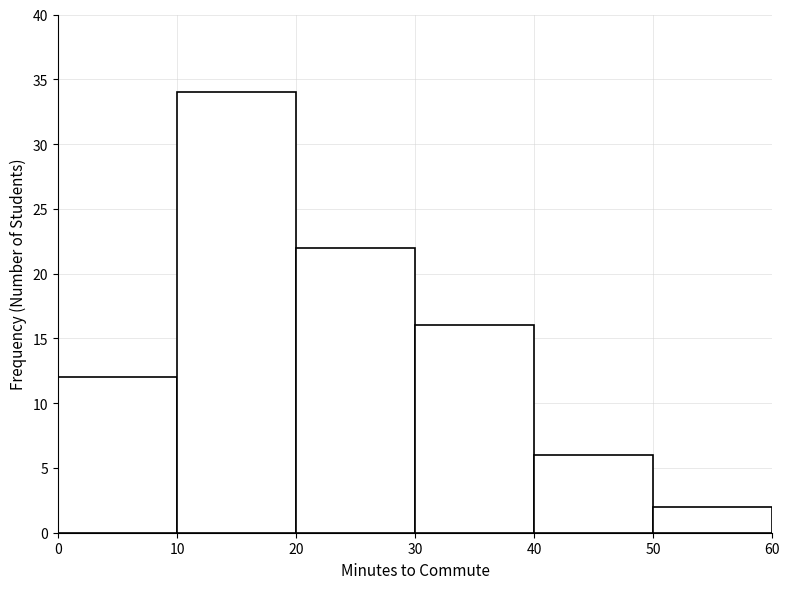

Which range on the x-axis has the tallest bar?

10 to 20